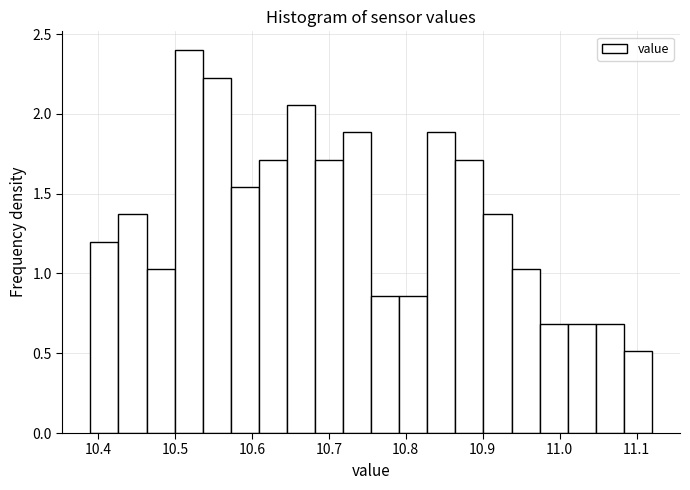

Around what value on the x-axis is the tallest bar? Give the approximate position of its centre, as read against the axis.

10.52